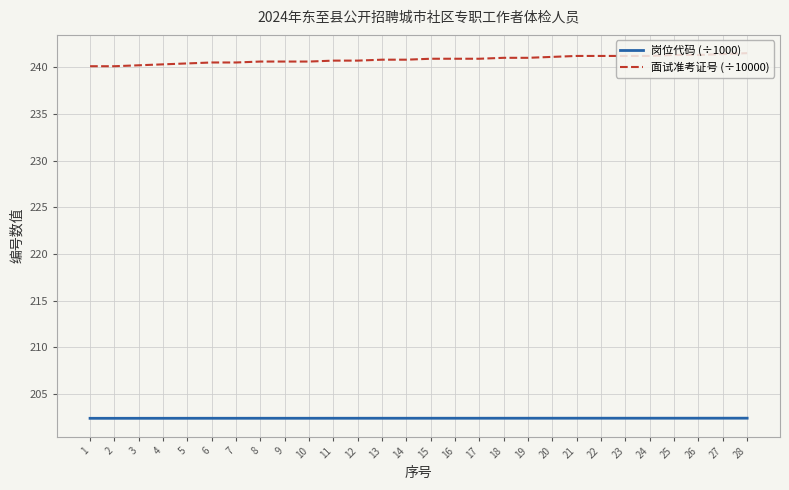

True or false: 岗位代码 (÷1000) has a value of 202.4 at 21.

True